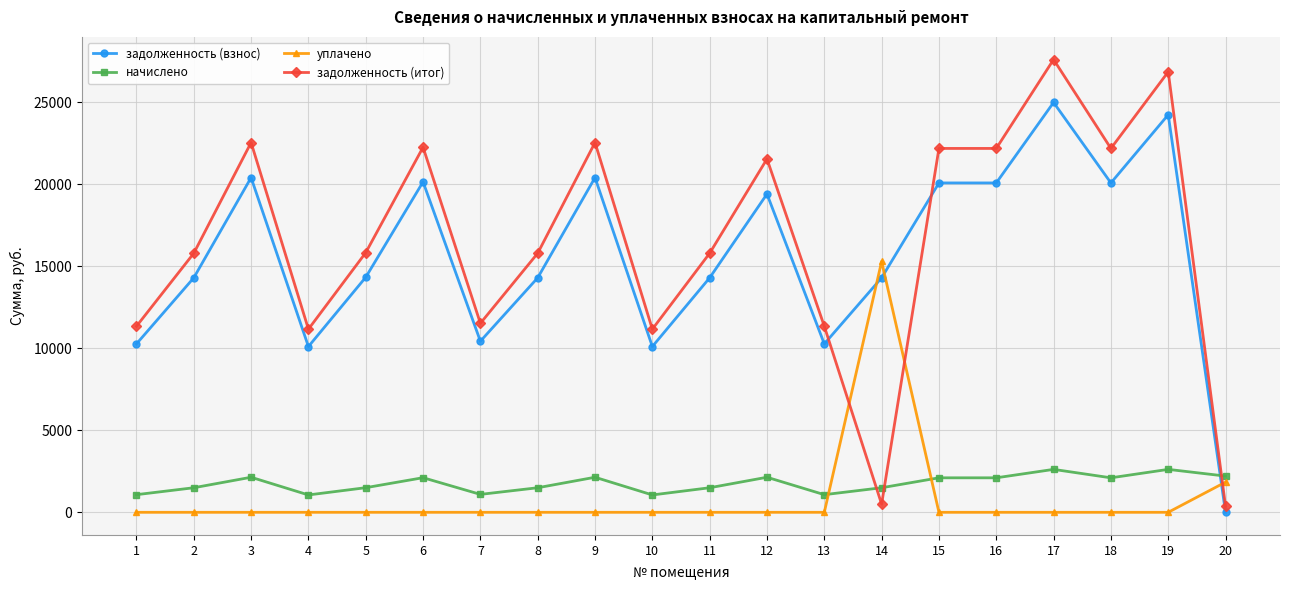

What are all the series names shown in the legend?

задолженность (взнос), начислено, уплачено, задолженность (итог)